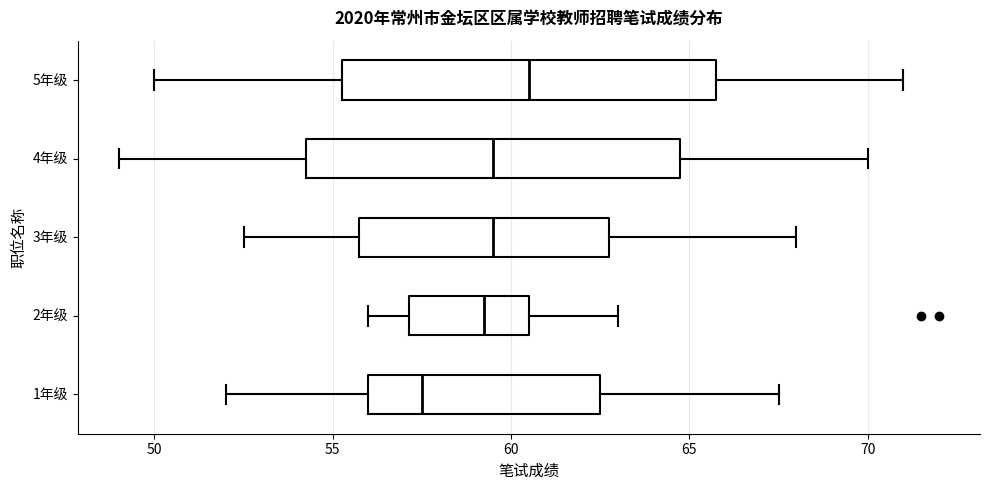

Where does the left whisker of the box for 1年级 end on the x-axis? The values are not printed on the chart, so give them approximately, as read against the axis.

52.0